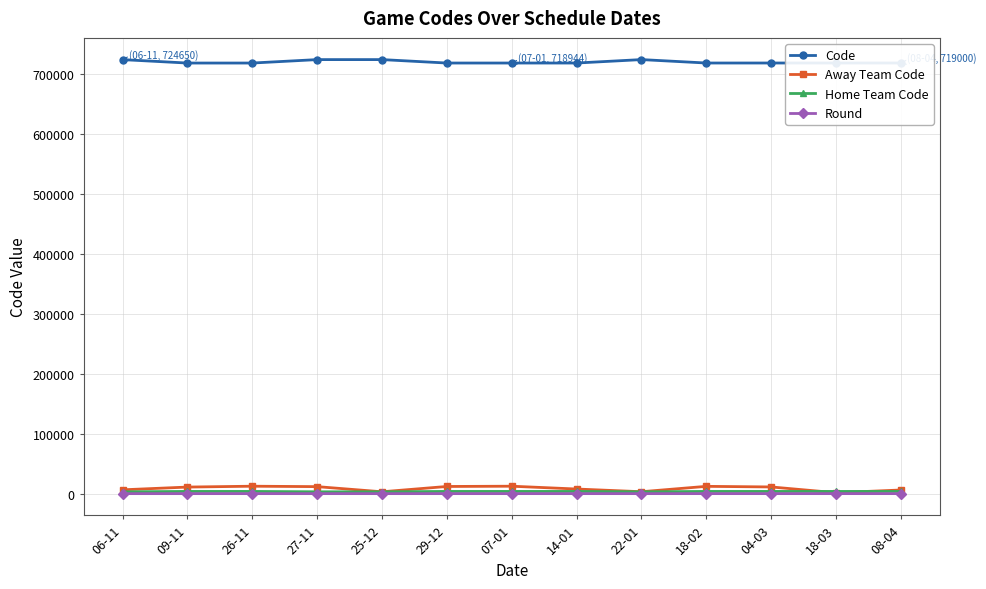

True or false: Away Team Code has more than 1 points higher than both neighbors.

True